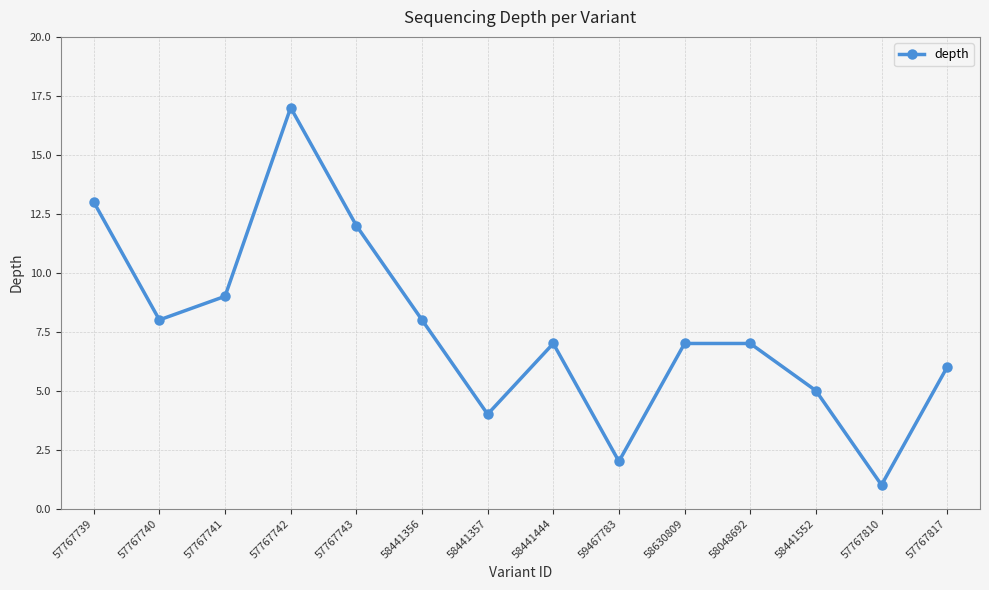

How many series are shown in this chart?

1